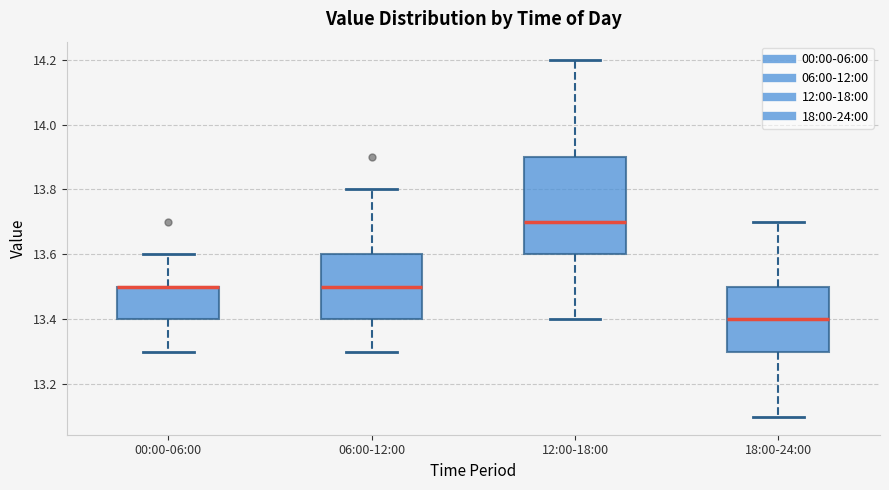

Which box is the tallest, from its lower edge to its upper edge?

12:00-18:00